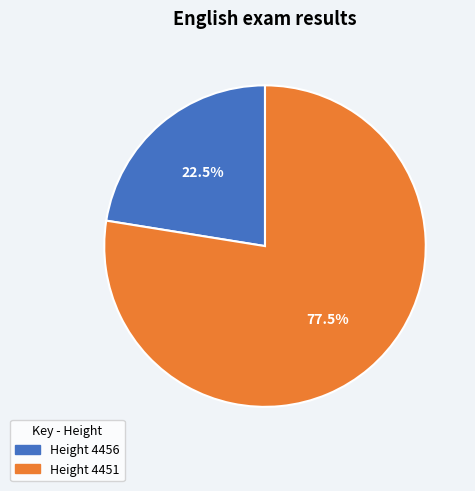

Is there a majority slice in this chart?

Yes